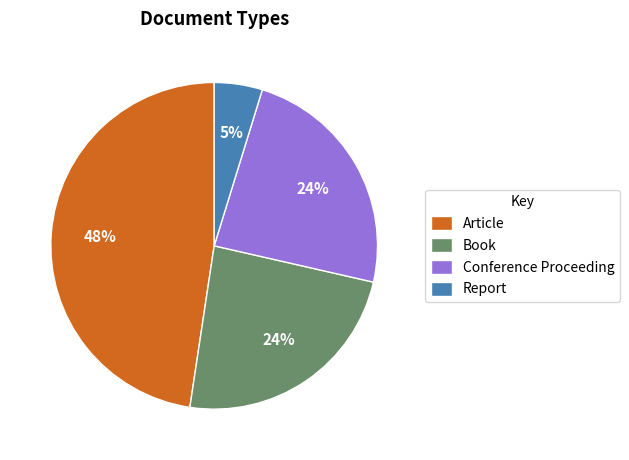

Does Article represent more than half of the total?

No